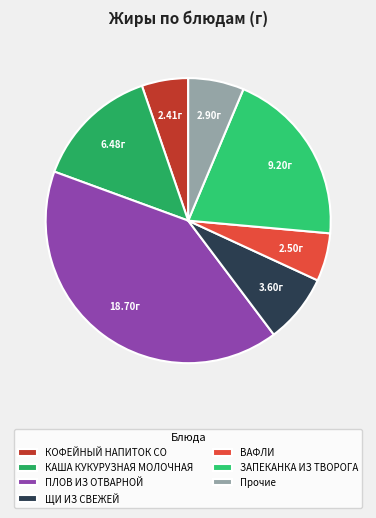

Count the number of slices in the pie.

7